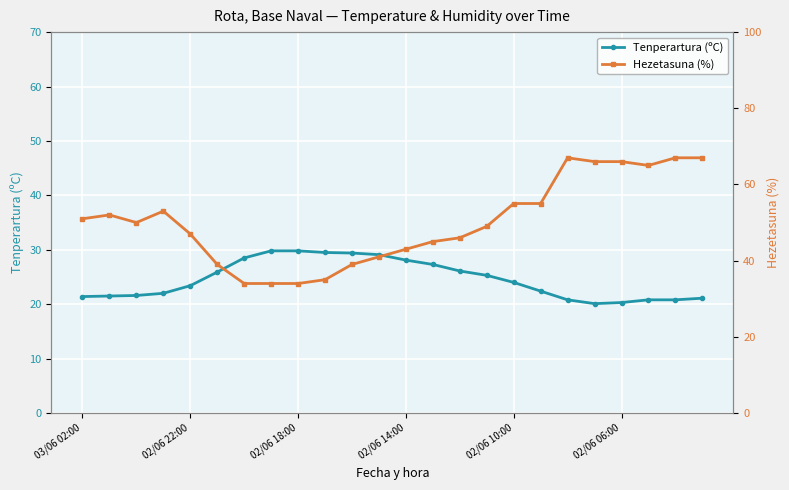

Reading left to right, list all the values displayed in this chart.

Tenperartura (ºC): 21.4	21.5	21.6	22.0	23.4	25.9	28.5	29.8	29.8	29.5	29.4	29.1	28.1	27.3	26.1	25.3	24.0	22.4	20.8	20.1	20.3	20.8	20.8	21.1
Hezetasuna (%): 51.0	52.0	50.0	53.0	47.0	39.0	34.0	34.0	34.0	35.0	39.0	41.0	43.0	45.0	46.0	49.0	55.0	55.0	67.0	66.0	66.0	65.0	67.0	67.0